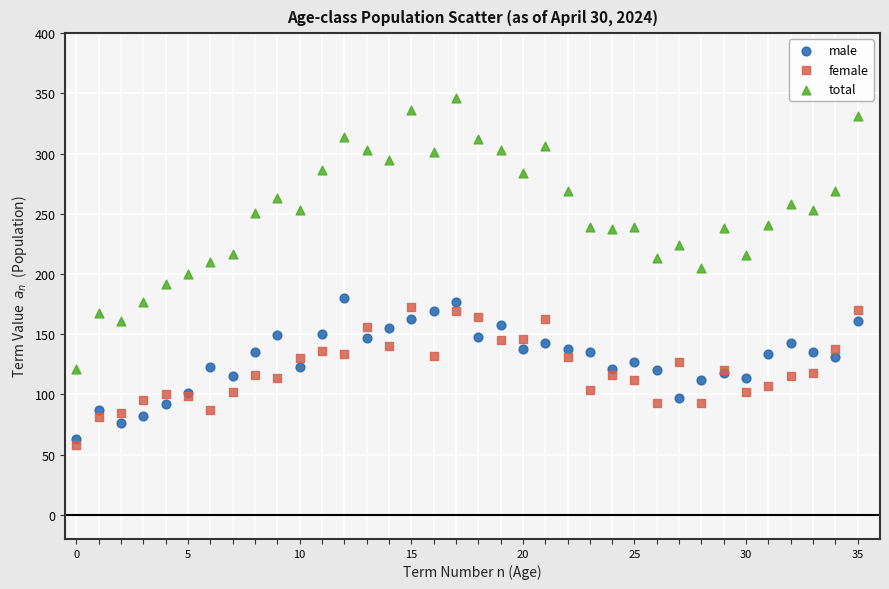

Which series has the largest Y range (max minus min)?

total